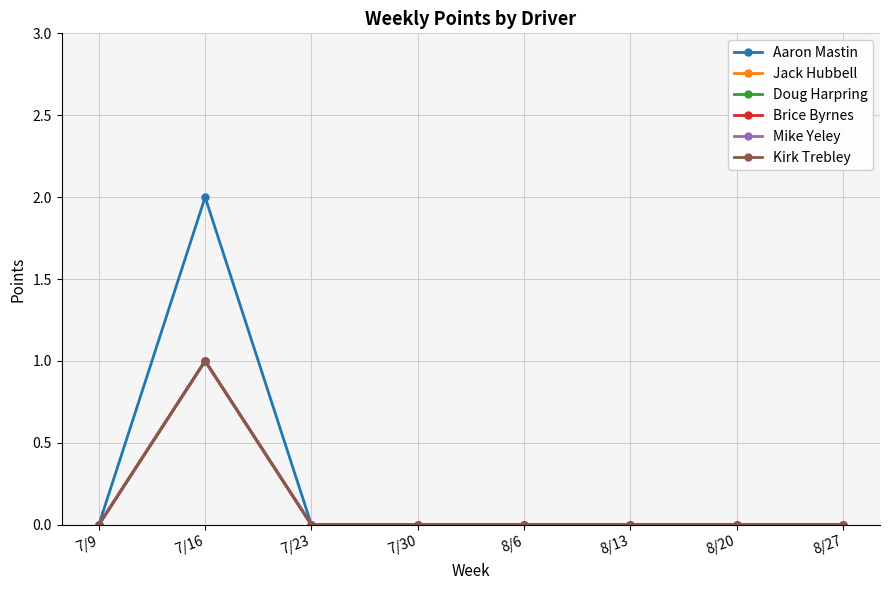

Does the chart have visible grid lines?

Yes